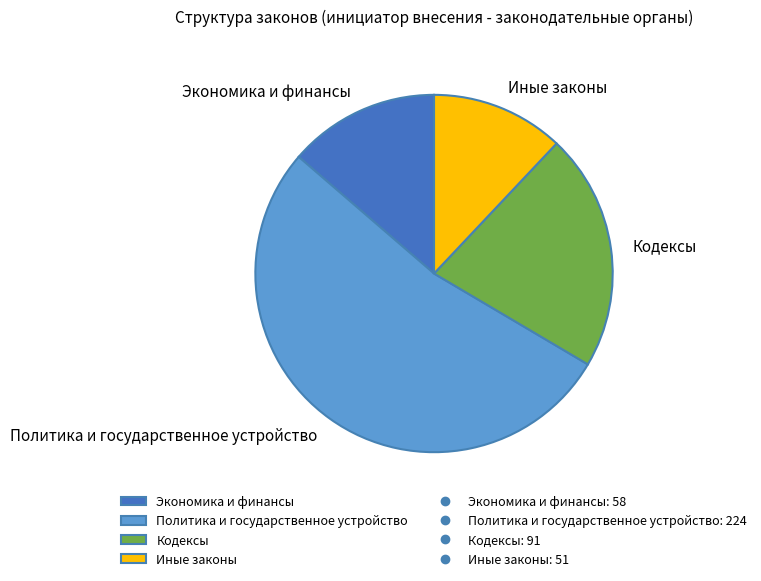

Does any single category account for the majority?

Yes